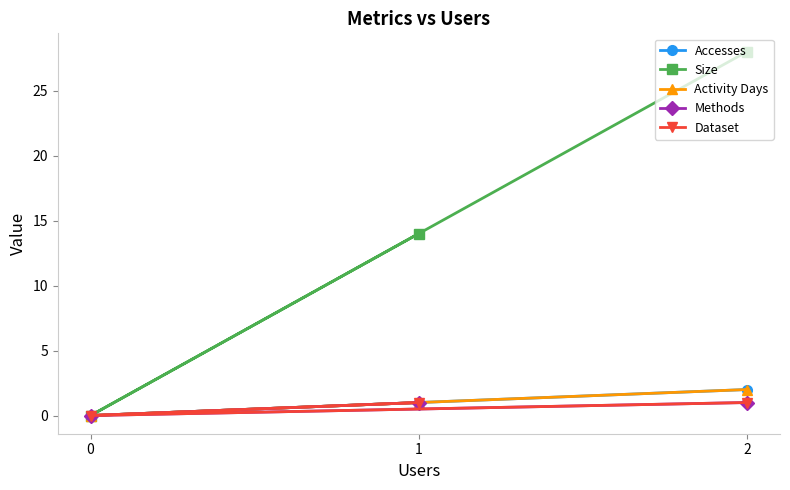

Count the number of categories in the chart.

3